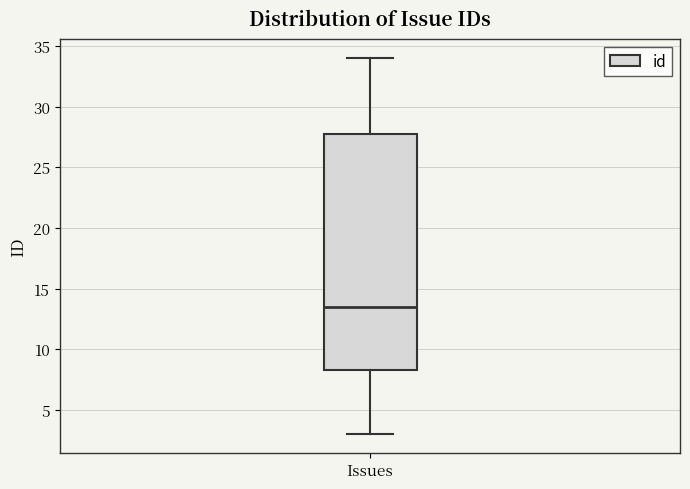

Transcribe this box plot: give where the median line is, the range the box spans, and where the two whiskers end, as read against the y-axis. The values are not printed on the chart, so give them approximately, as read against the axis.

median 13.5, box 8.5 to 28.0, whiskers 3.0 to 34.0